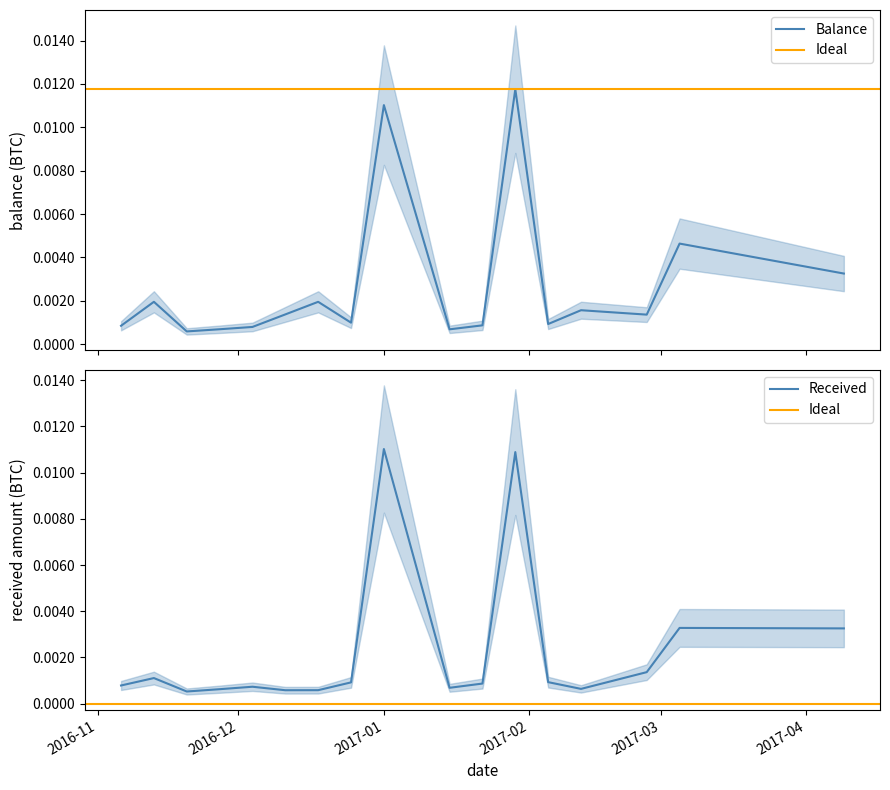

At how many categories does at least one series exceed 0?

17